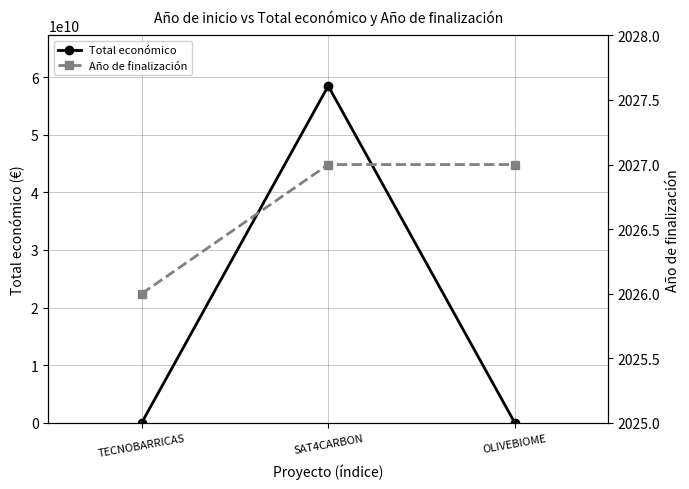

Reading right to left, list all the values displayed in this chart.

Total económico: OLIVEBIOME=550111	SAT4CARBON=58462941715	TECNOBARRICAS=596384
Año de finalización: OLIVEBIOME=2027	SAT4CARBON=2027	TECNOBARRICAS=2026